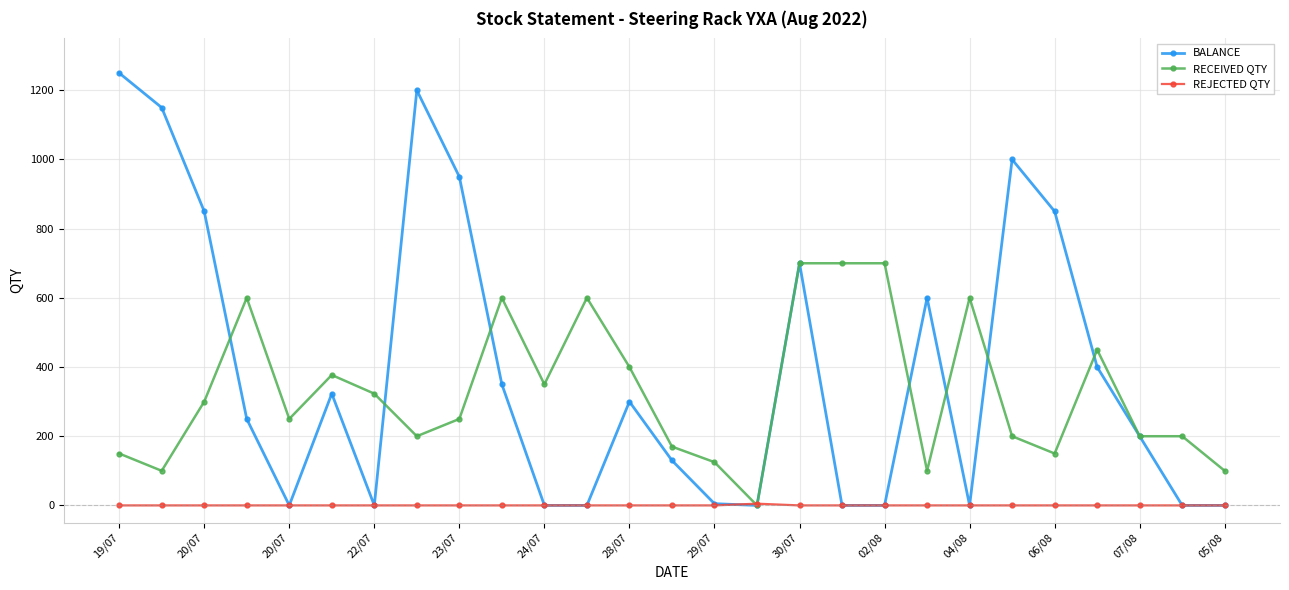

What is the sum of all BALANCE values?

10508